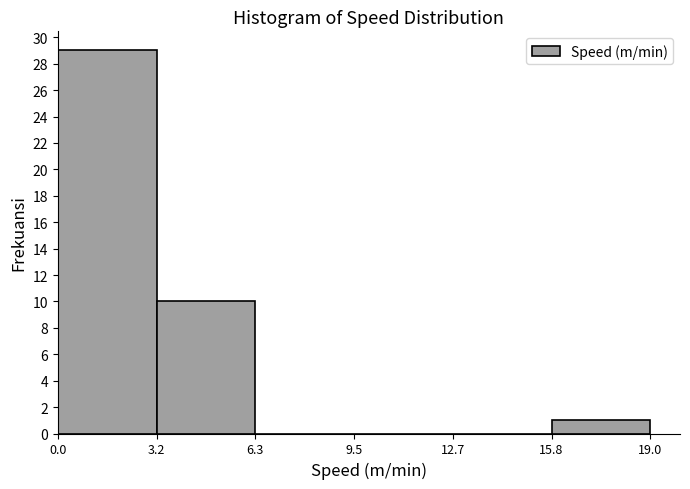

What is the height of the bar covering 0.0 to 3.2 on the x-axis? The values are not printed on the chart, so give them approximately, as read against the axis.

29